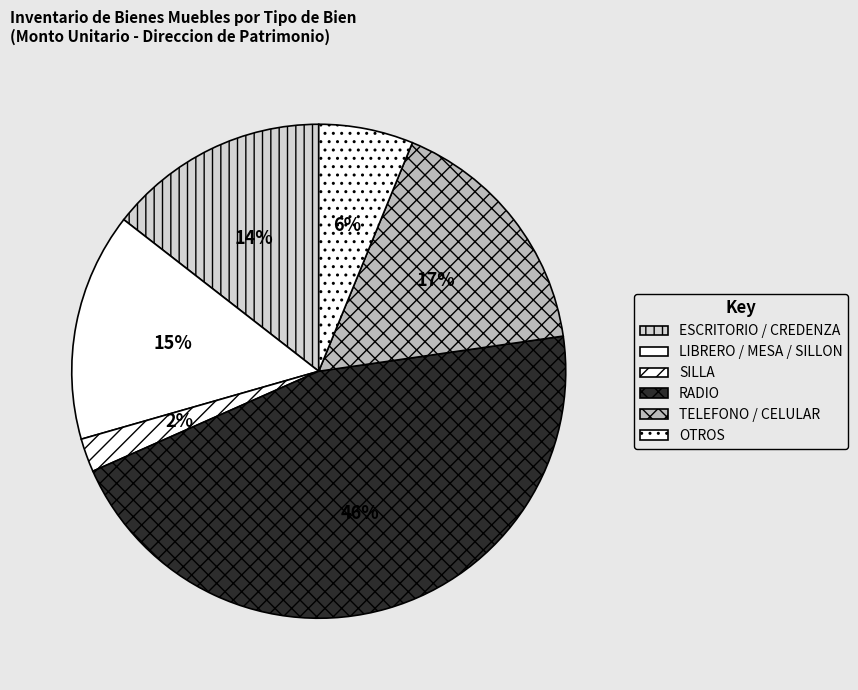

To the nearest percent, what is the average slice percentage?

17%